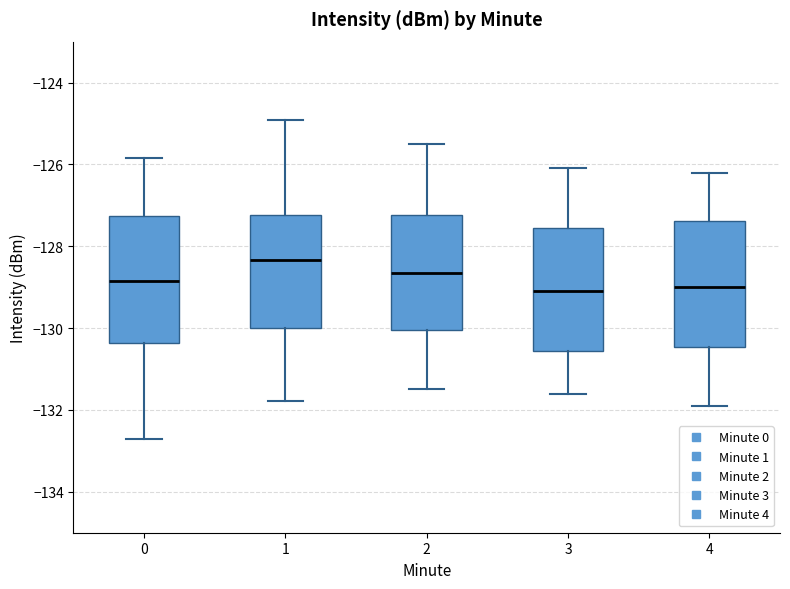

Reading left to right, read every box against the y-axis: the position of its median line, the range the box covers, and the ends of its whiskers. The values are not printed on the chart, so give them approximately, as read against the axis.

0: median -128.8, box -130.4 to -127.2, whiskers -132.8 to -125.8
1: median -128.4, box -130.0 to -127.2, whiskers -131.8 to -125.0
2: median -128.6, box -130.0 to -127.2, whiskers -131.4 to -125.4
3: median -129.0, box -130.6 to -127.6, whiskers -131.6 to -126.0
4: median -129.0, box -130.4 to -127.4, whiskers -131.8 to -126.2